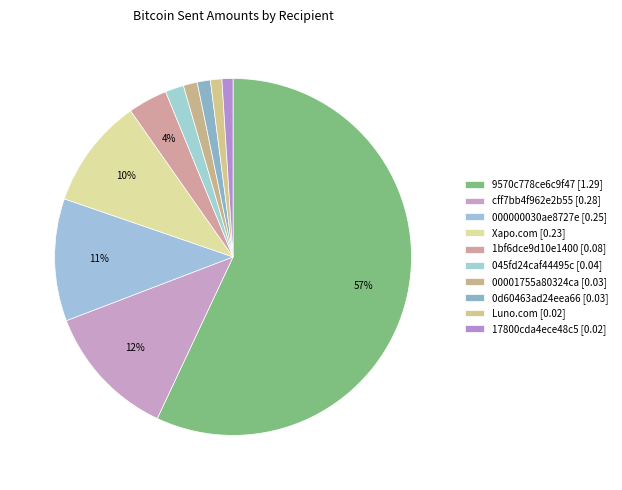

Between 1bf6dce9d10e1400 and 000000030ae8727e, which is larger?

000000030ae8727e